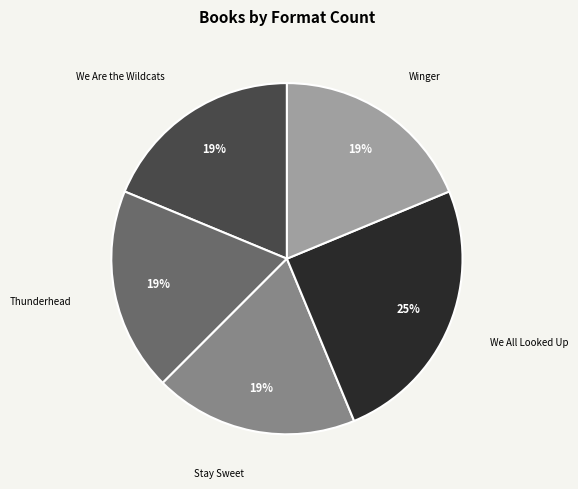

Combined, do Thunderhead and We Are the Wildcats account for over 50%?

No